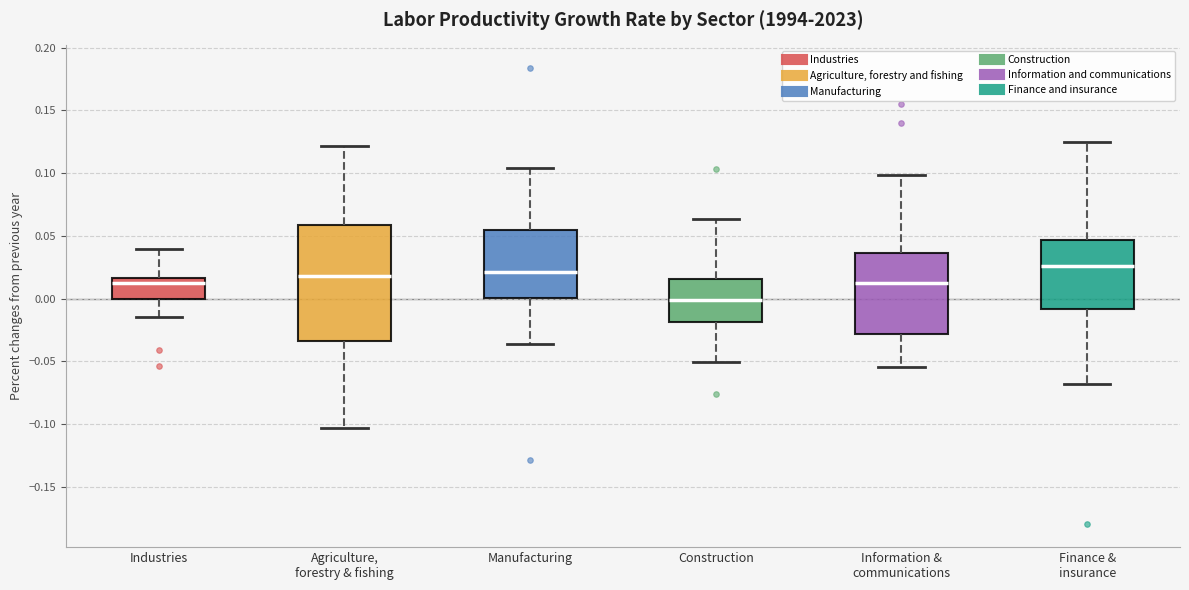

Comparing the boxes themselves (not the whiskers), which one is the tallest?

Agriculture, forestry & fishing